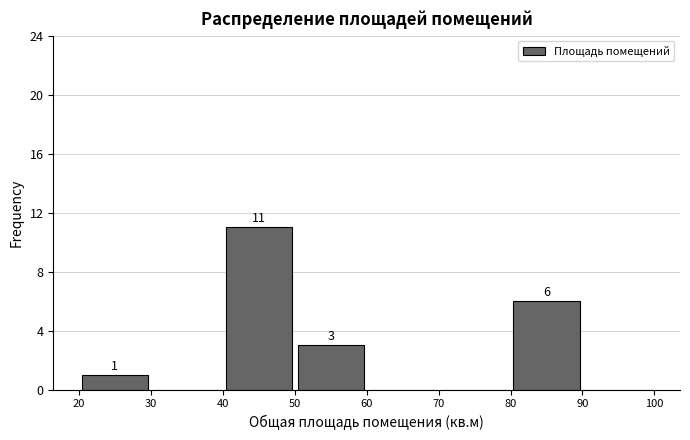

Which range on the x-axis has the tallest bar?

40 to 50